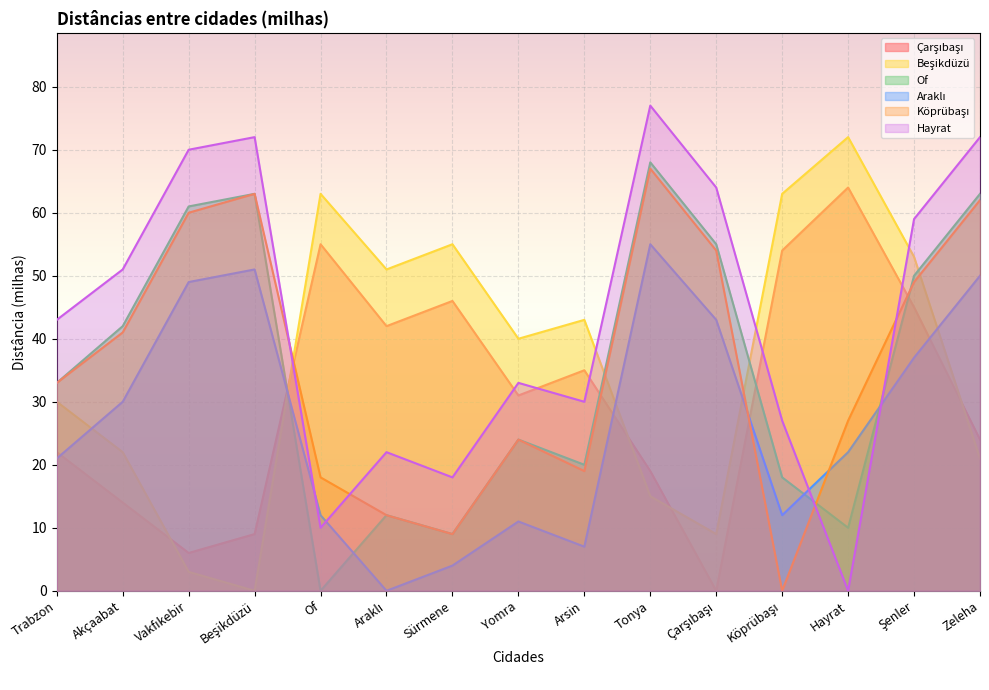

What is the average value of the Köprübaşı series?

36